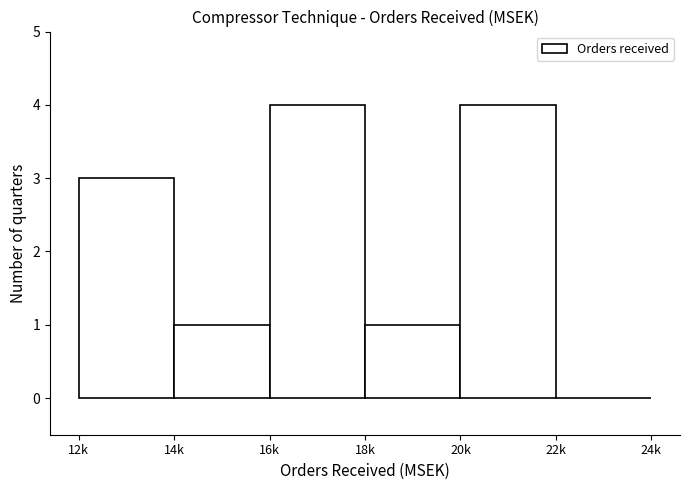

Reading left to right, transcribe all the data shown in this chart.

12k=3	14k=1	16k=4	18k=1	20k=4	22k=0